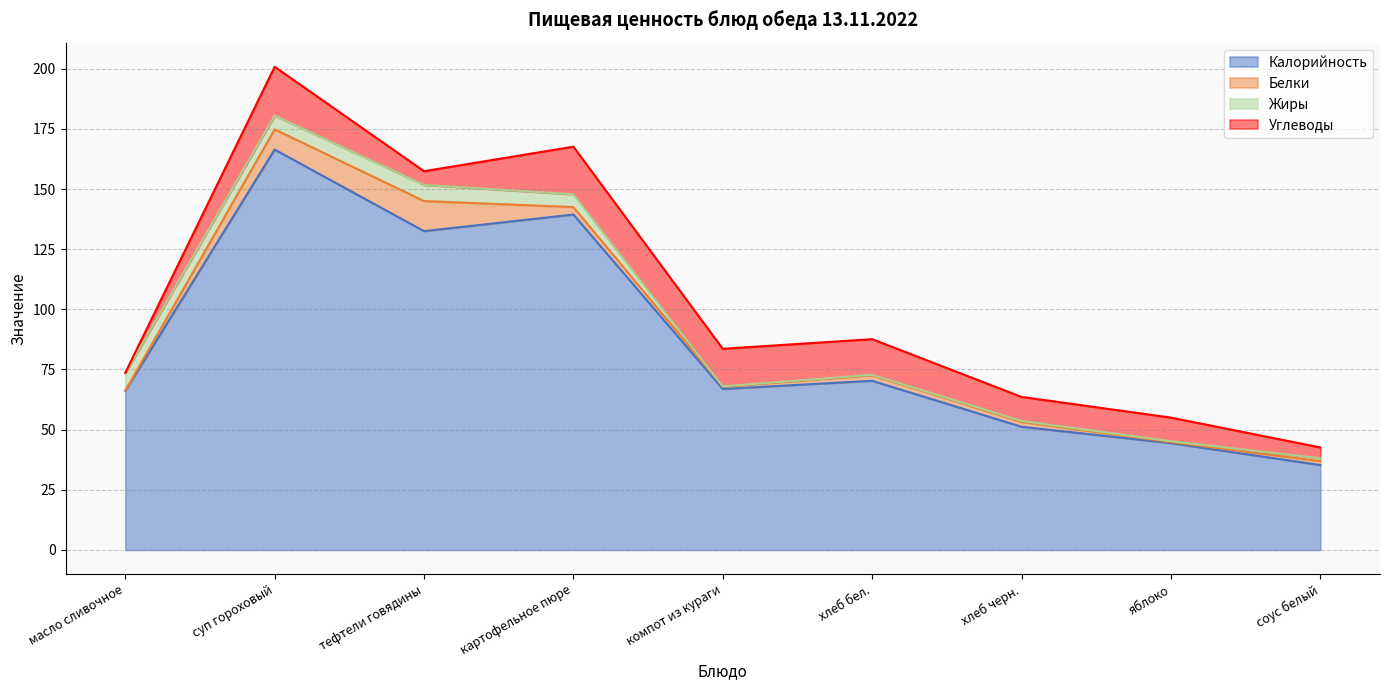

How many data points does each series have?

9